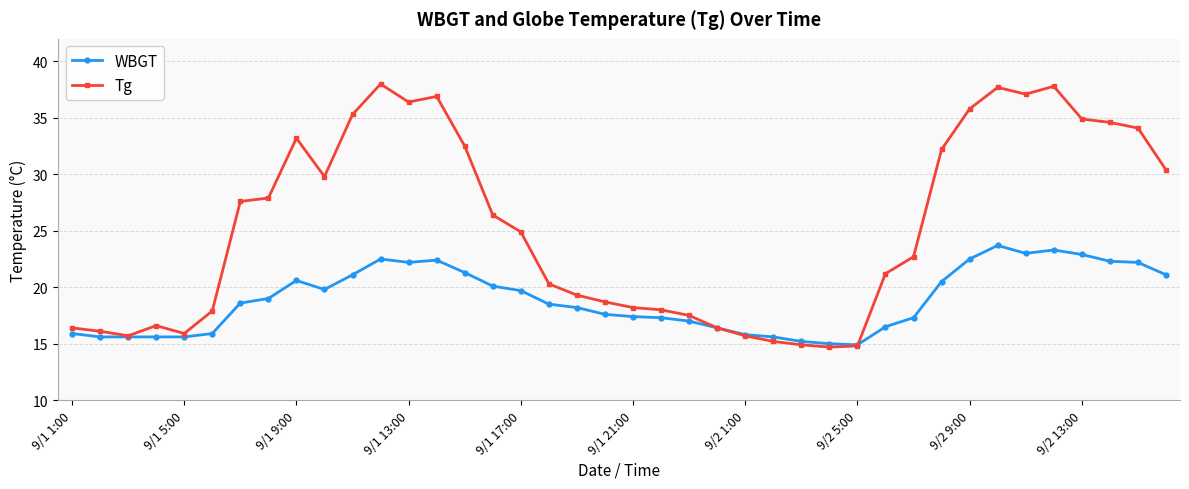

Does the chart have visible grid lines?

Yes